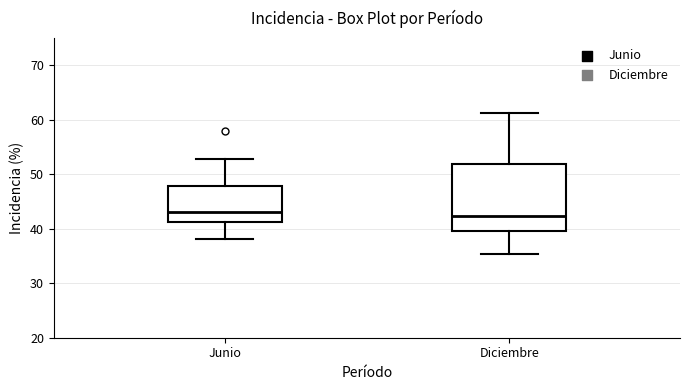

Reading left to right, transcribe this box plot: for each box, give where its median line is, the range the box spans, and where its two whiskers end, as read against the y-axis. The values are not printed on the chart, so give them approximately, as read against the axis.

Junio: median 43, box 41 to 48, whiskers 38 to 53
Diciembre: median 42, box 40 to 52, whiskers 35 to 61